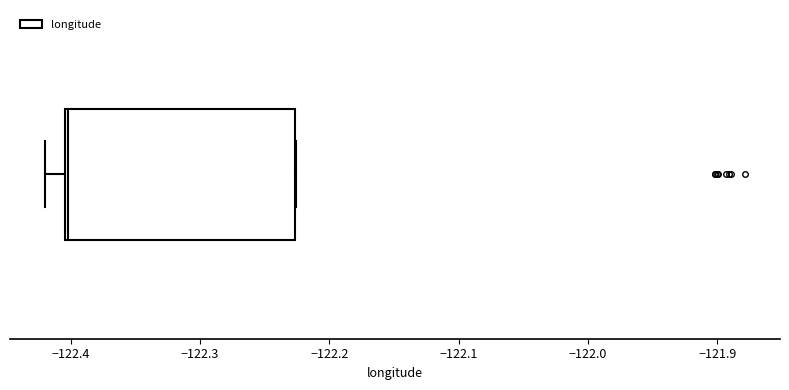

Transcribe this box plot: give where the median line is, the range the box spans, and where the two whiskers end, as read against the x-axis. The values are not printed on the chart, so give them approximately, as read against the axis.

median -122.40, box -122.40 to -122.23, whiskers -122.42 to -122.23